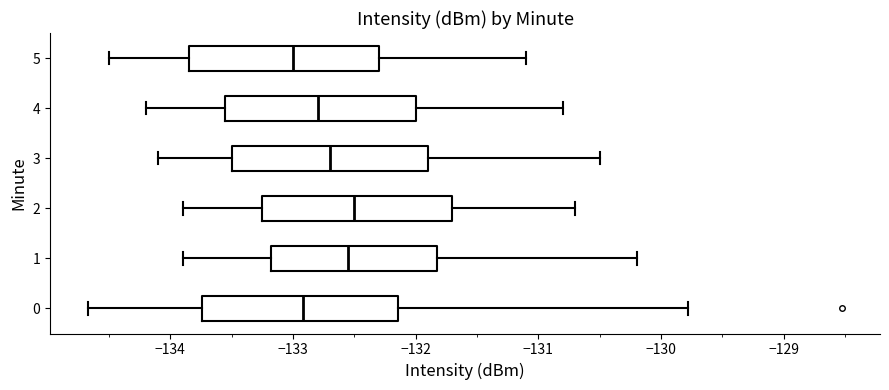

Reading bottom to top, read every box against the x-axis: the position of its median line, the range the box covers, and the ends of its whiskers. The values are not printed on the chart, so give them approximately, as read against the axis.

0: median -132.9, box -133.7 to -132.1, whiskers -134.7 to -129.8
1: median -132.5, box -133.2 to -131.8, whiskers -133.9 to -130.2
2: median -132.5, box -133.2 to -131.7, whiskers -133.9 to -130.7
3: median -132.7, box -133.5 to -131.9, whiskers -134.1 to -130.5
4: median -132.8, box -133.5 to -132.0, whiskers -134.2 to -130.8
5: median -133.0, box -133.8 to -132.3, whiskers -134.5 to -131.1